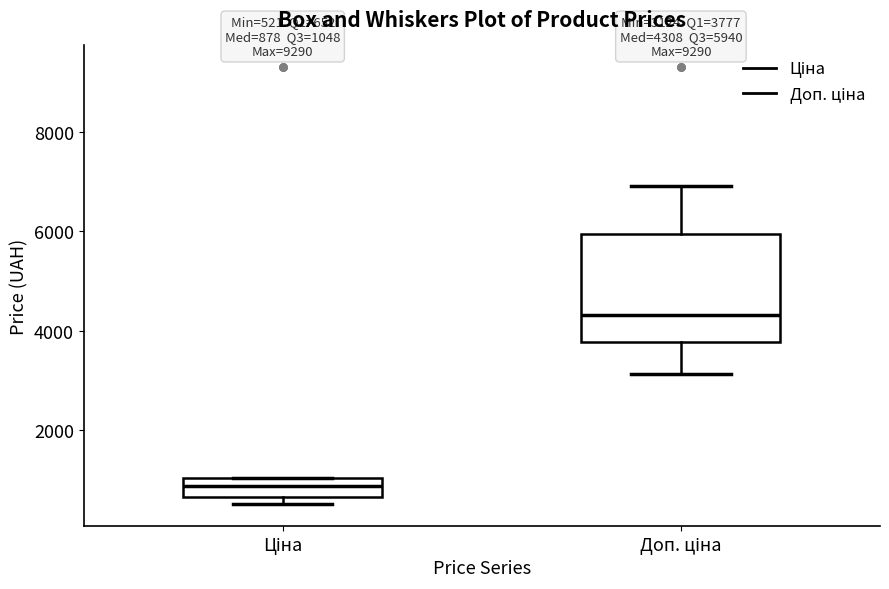

Which box has the highest median line?

Доп. ціна